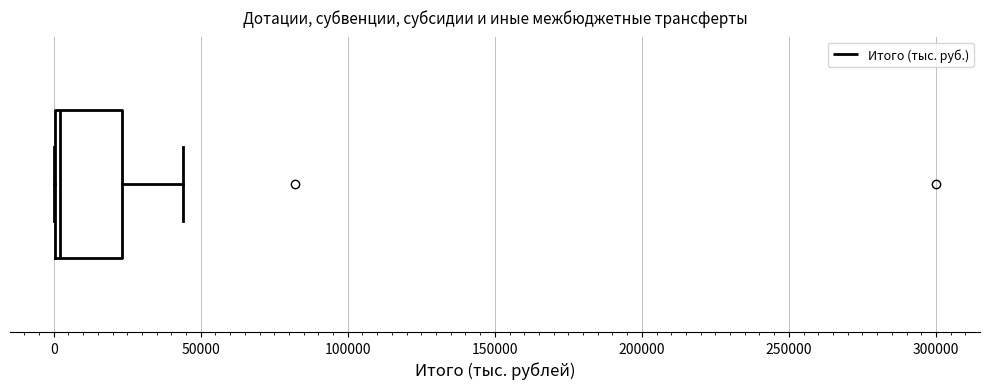

Where is the right edge of the box on the x-axis? The values are not printed on the chart, so give them approximately, as read against the axis.

25000